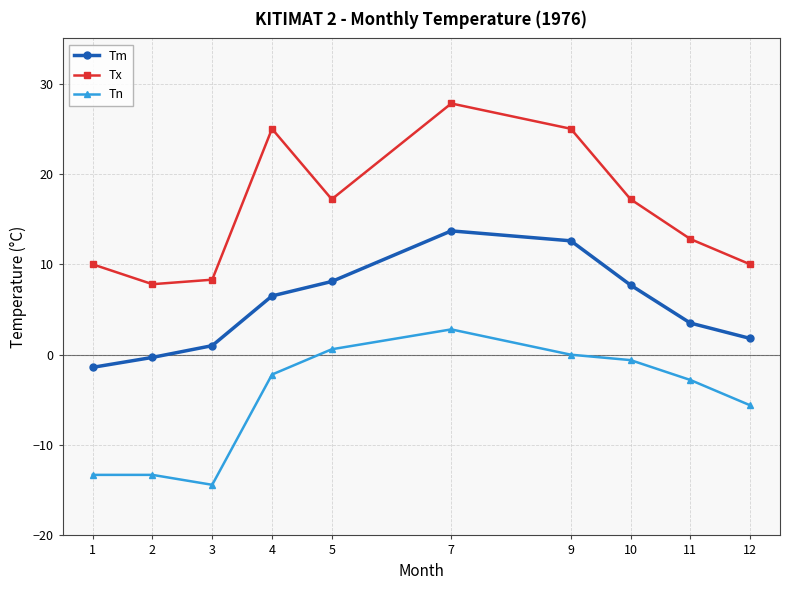

Is it true that Tx equals 17.9 at 1?

False